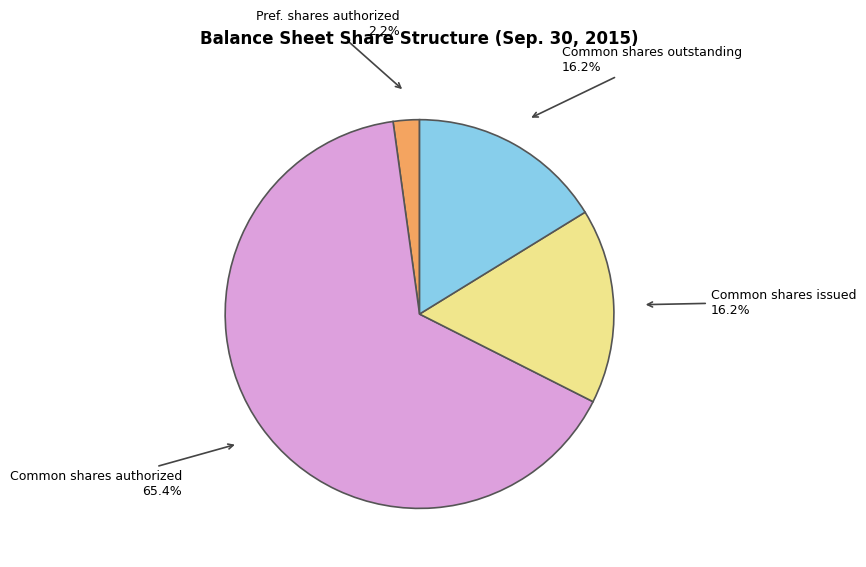

How many segments does this pie chart have?

4